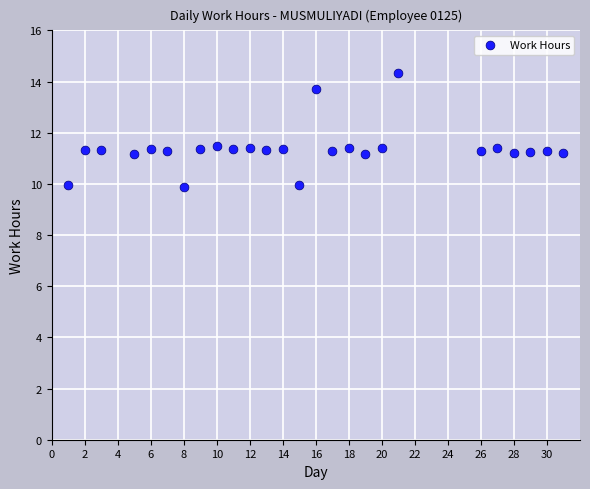

What is the range of X values (max minus min)?

30.0